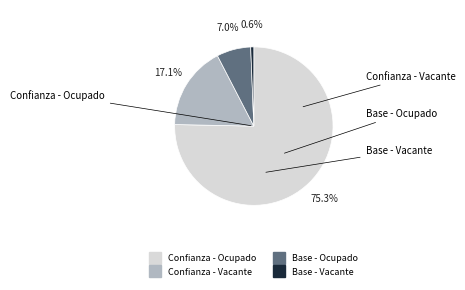

Is there a majority slice in this chart?

Yes